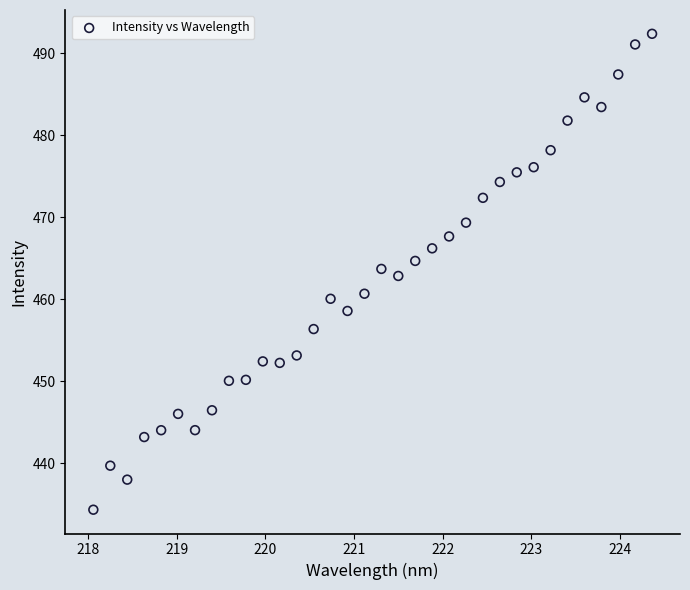

What is the range of X values (max minus min)?

6.3